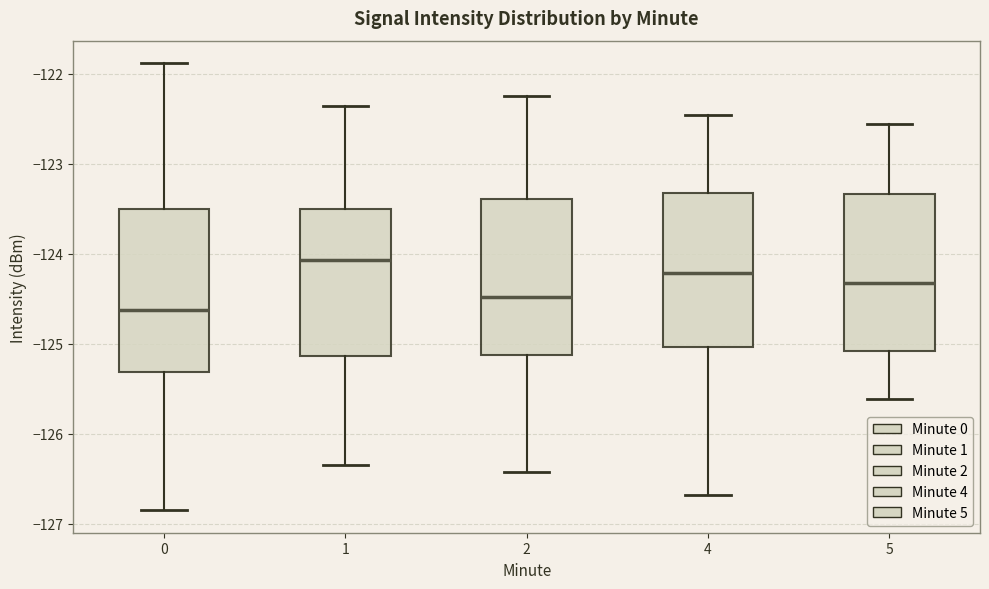

Reading left to right, read every box against the y-axis: the position of its median line, the range the box covers, and the ends of its whiskers. The values are not printed on the chart, so give them approximately, as read against the axis.

0: median -124.6, box -125.3 to -123.5, whiskers -126.9 to -121.9
1: median -124.1, box -125.1 to -123.5, whiskers -126.3 to -122.4
2: median -124.5, box -125.1 to -123.4, whiskers -126.4 to -122.2
4: median -124.2, box -125.0 to -123.3, whiskers -126.7 to -122.5
5: median -124.3, box -125.1 to -123.3, whiskers -125.6 to -122.6